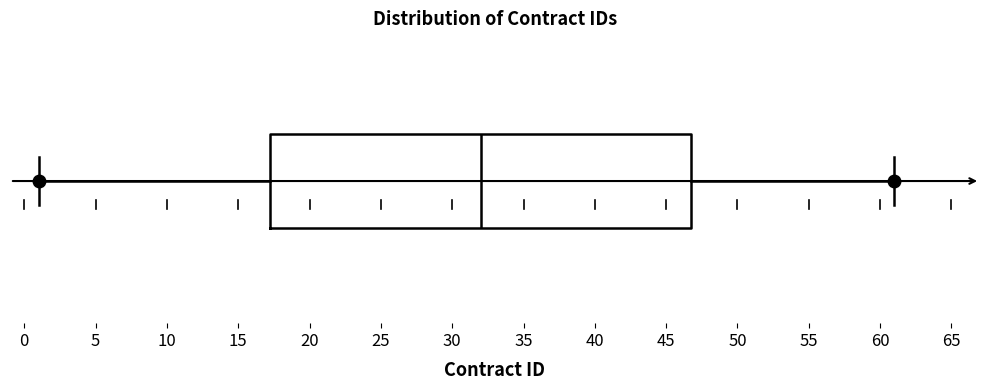

Transcribe this box plot: give where the median line is, the range the box spans, and where the two whiskers end, as read against the x-axis. The values are not printed on the chart, so give them approximately, as read against the axis.

median 32.0, box 17.5 to 47.0, whiskers 1.0 to 61.0